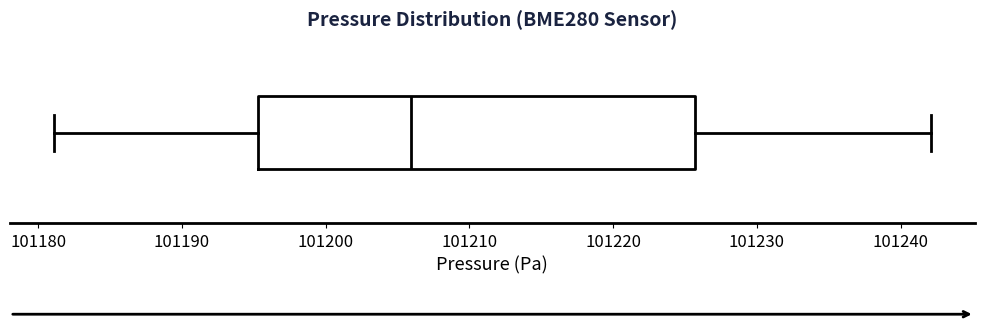

Where does the left whisker of the box end on the x-axis? The values are not printed on the chart, so give them approximately, as read against the axis.

101181